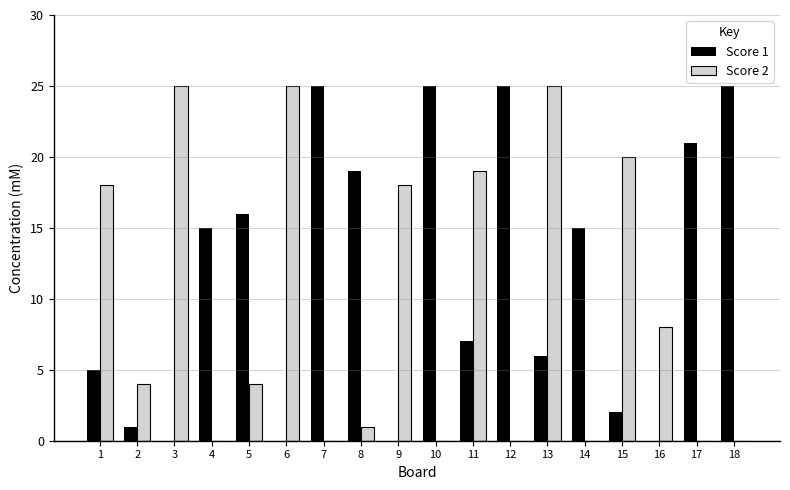

What are all the series names shown in the legend?

Score 1, Score 2